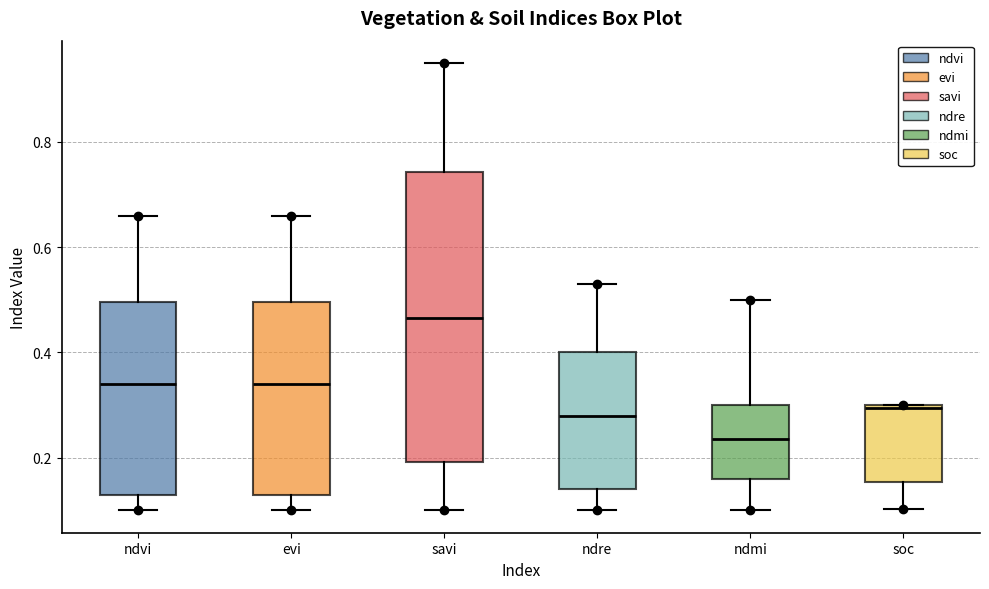

Comparing the boxes themselves (not the whiskers), which one is the tallest?

savi